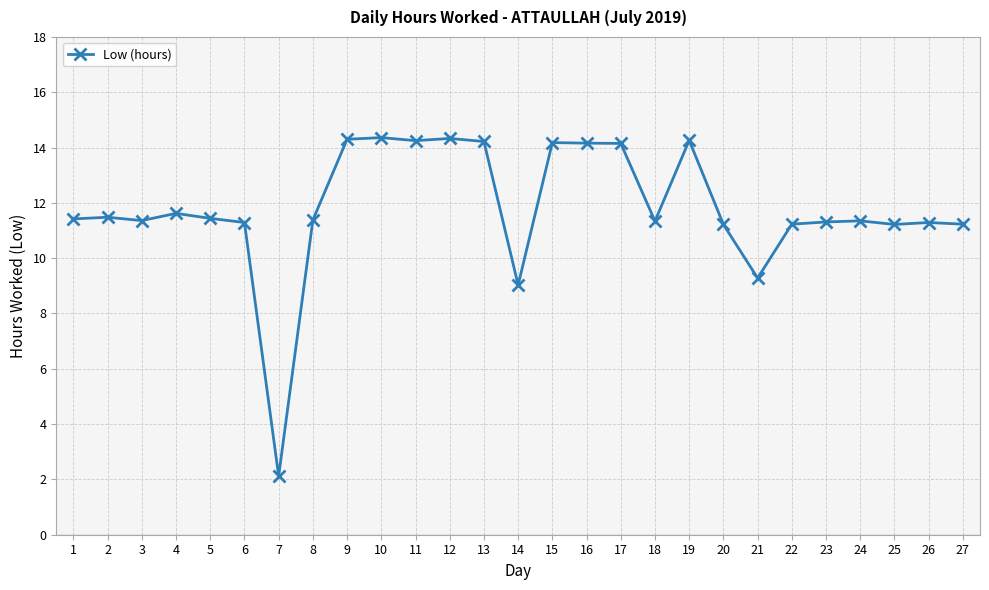

Where is the data nearest to the value 8?

14